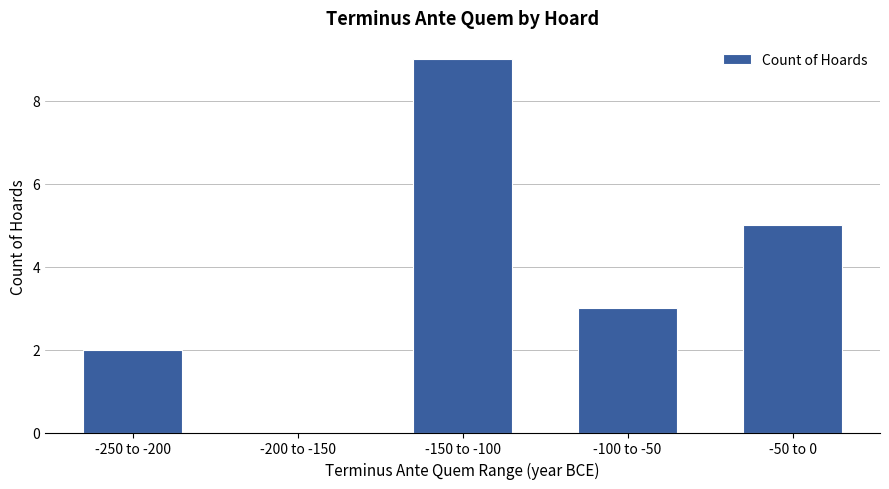

Is it true that the value at -200 to -150 is -3?

False